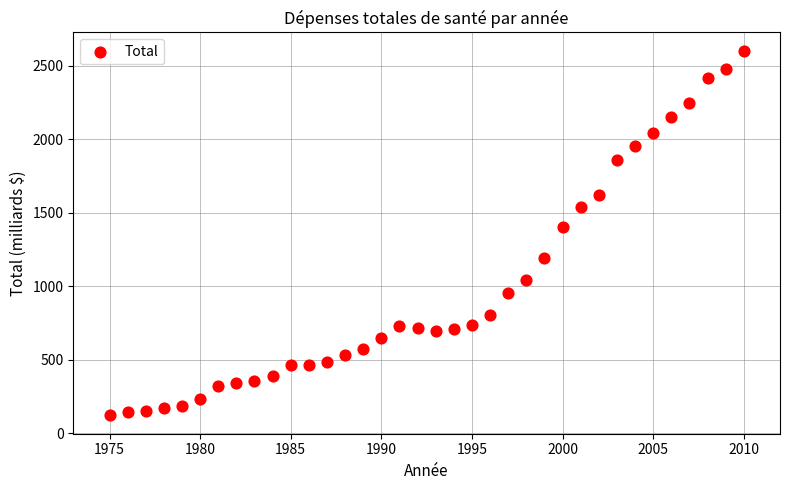

What is the range of Y values (max minus min)?

2483.0